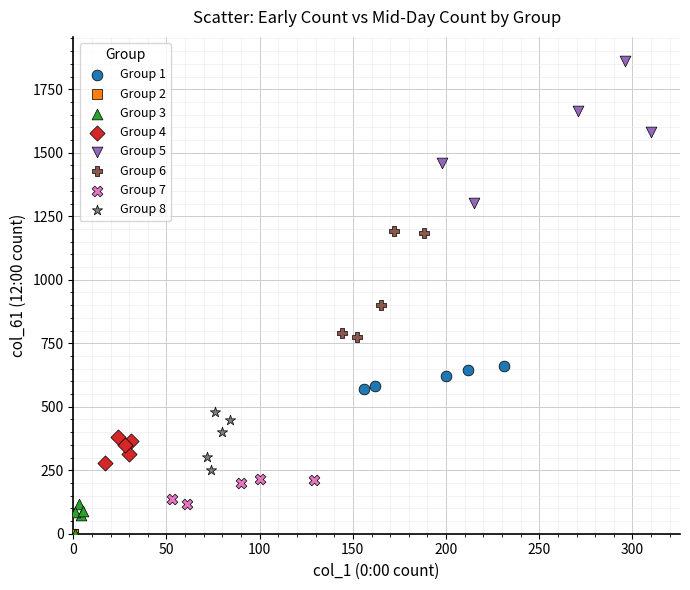

Which series reaches the maximum Y coordinate?

Group 5